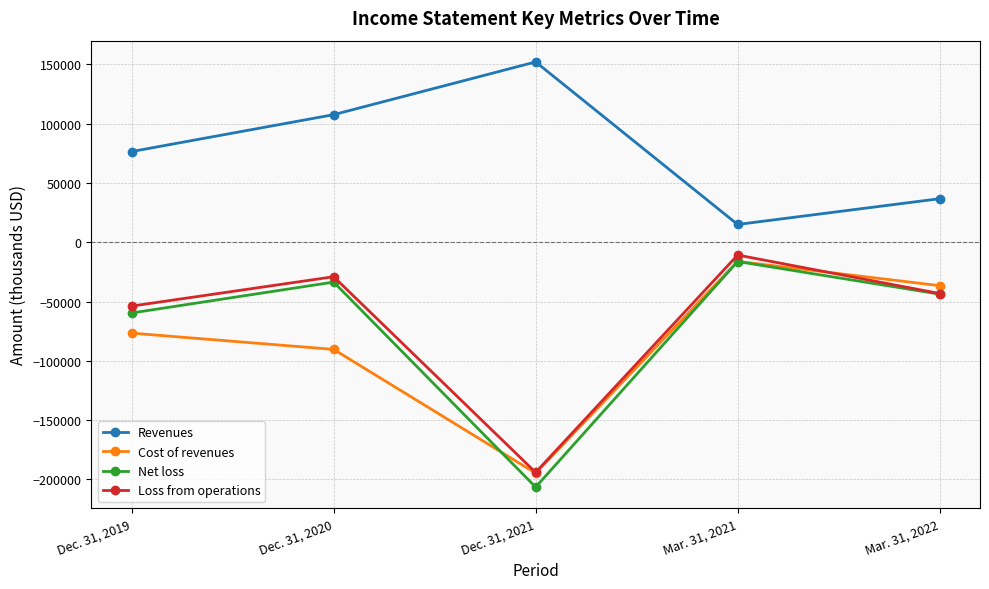

Reading right to left, what are all the values shown in this chart?

Revenues: Mar. 31, 2022=36668	Mar. 31, 2021=14938	Dec. 31, 2021=151976	Dec. 31, 2020=107518	Dec. 31, 2019=76434
Cost of revenues: Mar. 31, 2022=-36655	Mar. 31, 2021=-16175	Dec. 31, 2021=-194719	Dec. 31, 2020=-90378	Dec. 31, 2019=-76665
Net loss: Mar. 31, 2022=-43776	Mar. 31, 2021=-16299	Dec. 31, 2021=-206483	Dec. 31, 2020=-33625	Dec. 31, 2019=-59663
Loss from operations: Mar. 31, 2022=-43258	Mar. 31, 2021=-10835	Dec. 31, 2021=-194064	Dec. 31, 2020=-29107	Dec. 31, 2019=-53861